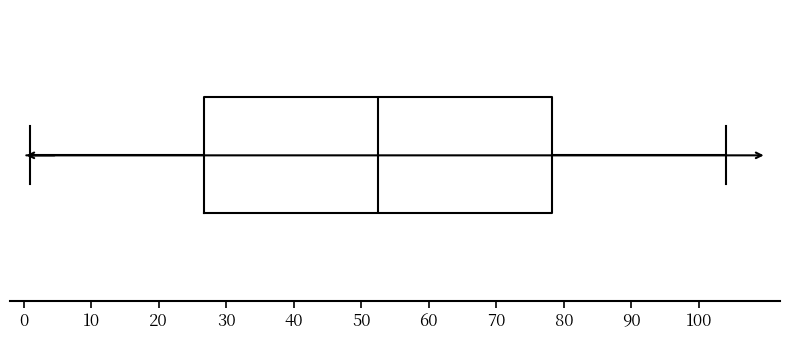

Transcribe this box plot: give where the median line is, the range the box spans, and where the two whiskers end, as read against the x-axis. The values are not printed on the chart, so give them approximately, as read against the axis.

median 53, box 27 to 78, whiskers 1 to 104